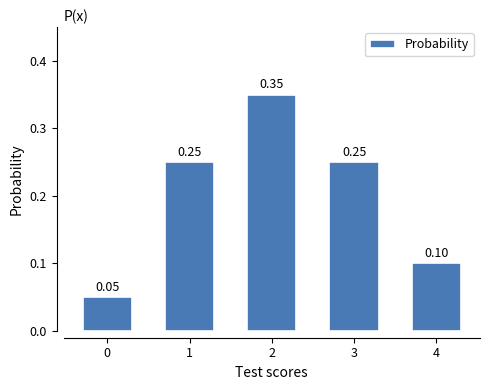

What is the change in value from 0 to 3?

+0.2